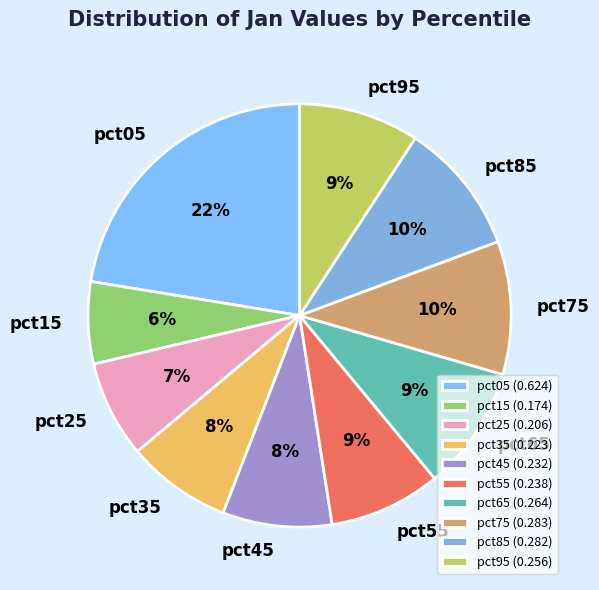

Which category has the biggest portion of the pie?

pct05